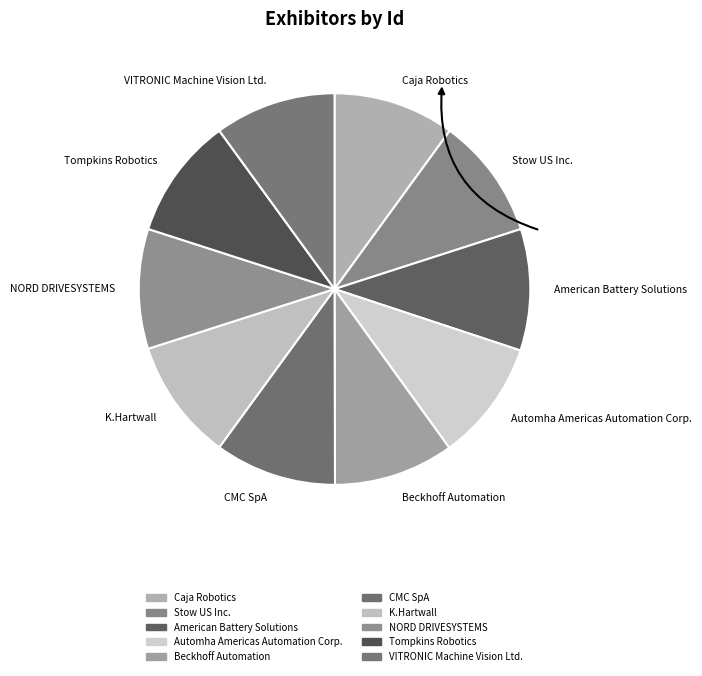

Is it true that American Battery Solutions is 10% of the pie?

True